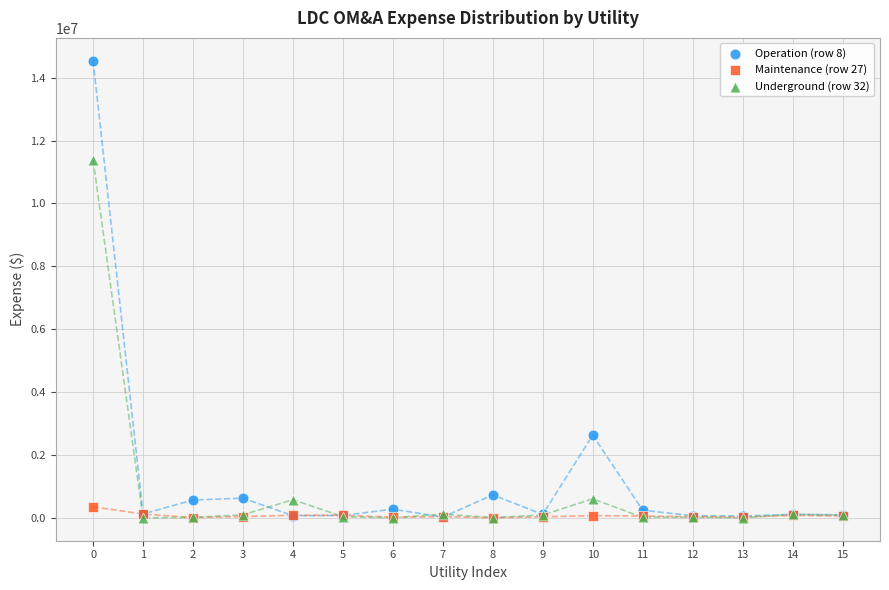

What are all the series names shown in the legend?

Operation (row 8), Maintenance (row 27), Underground (row 32)